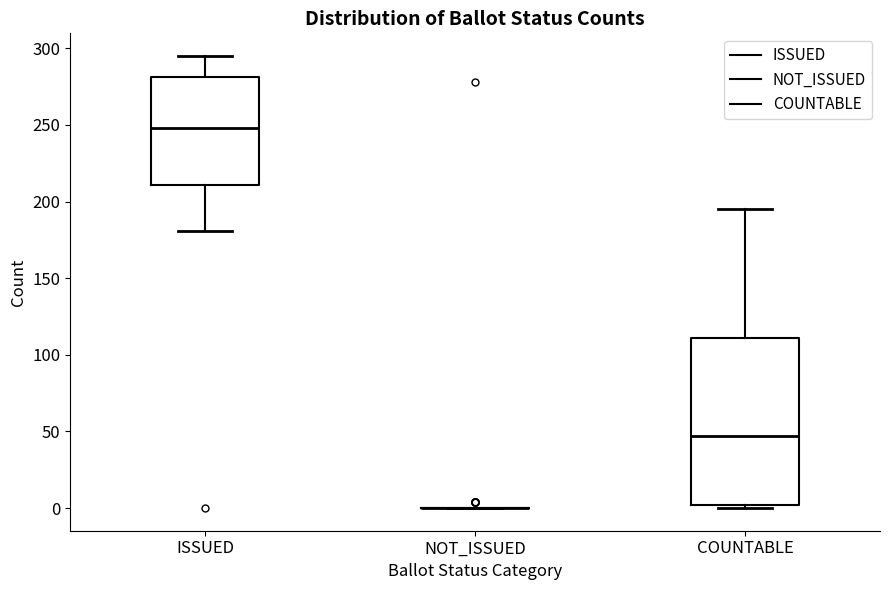

Reading left to right, read every box against the y-axis: the position of its median line, the range the box covers, and the ends of its whiskers. The values are not printed on the chart, so give them approximately, as read against the axis.

ISSUED: median 250, box 210 to 280, whiskers 180 to 295
NOT_ISSUED: box collapsed to a line at 0, whiskers 0 to 0
COUNTABLE: median 45, box 0 to 110, whiskers 0 (just below the box's lower edge) to 195